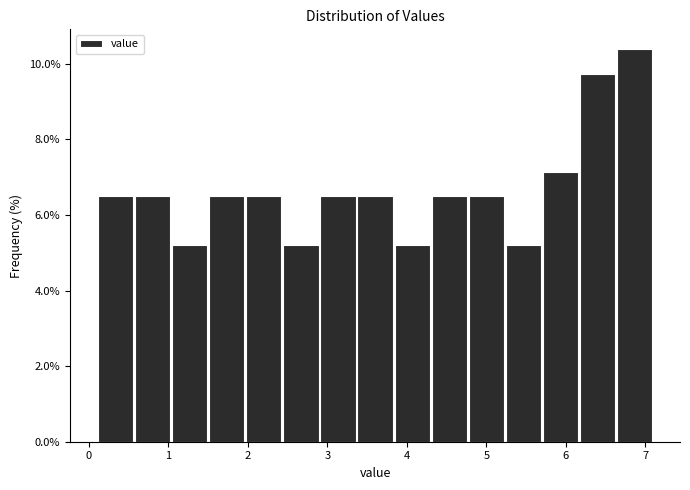

Reading left to right, transcribe this chart: for each bar, give the range it covers on the x-axis and its height. Neither the bar edges nor the heights are printed on the chart, so give them approximately, as read against the axes.

0.1 to 0.6: 6.4
0.6 to 1.0: 6.4
1.0 to 1.5: 5.2
1.5 to 2.0: 6.4
2.0 to 2.4: 6.4
2.4 to 2.9: 5.2
2.9 to 3.4: 6.4
3.4 to 3.8: 6.4
3.8 to 4.3: 5.2
4.3 to 4.8: 6.4
4.8 to 5.2: 6.4
5.2 to 5.7: 5.2
5.7 to 6.2: 7.2
6.2 to 6.6: 9.8
6.6 to 7.1: 10.4